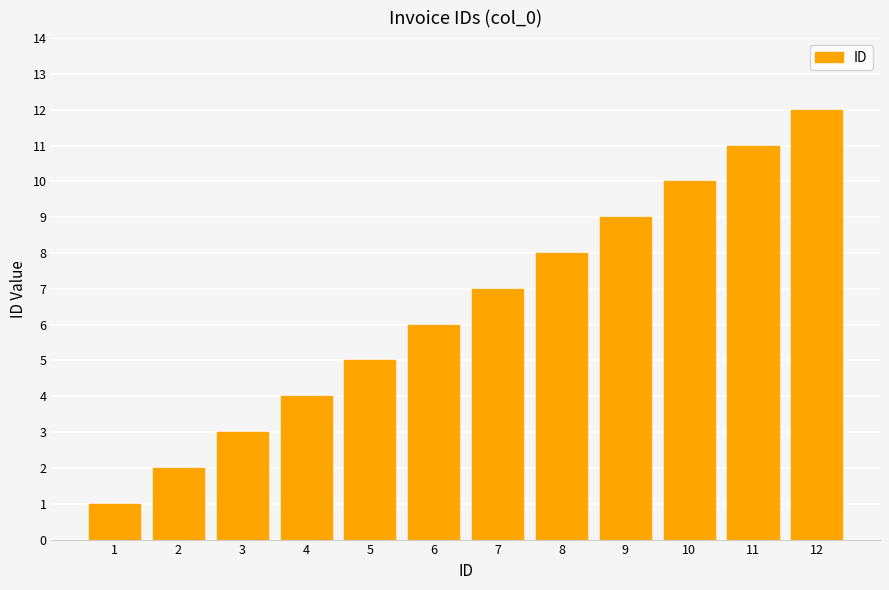

Rank the categories by value from lowest to highest.

1, 2, 3, 4, 5, 6, 7, 8, 9, 10, 11, 12